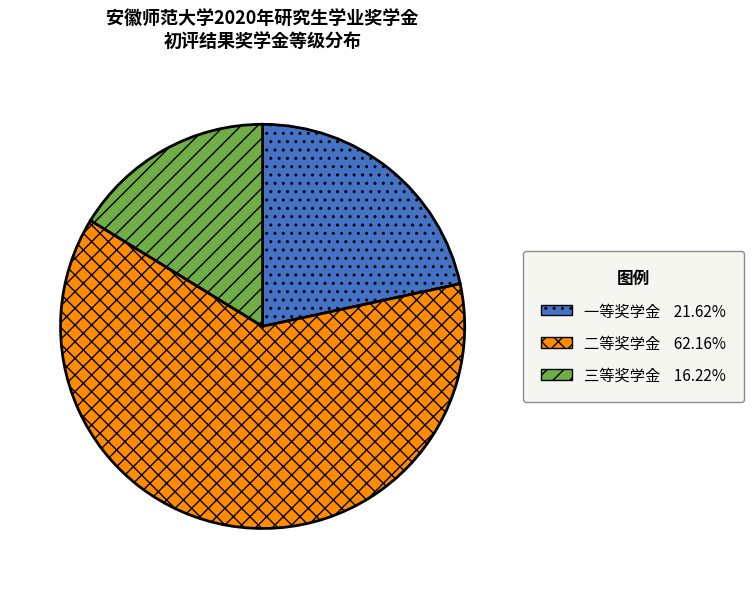

Do 一等奖学金 21.62% and 二等奖学金 62.16% together represent more than half of the pie?

Yes